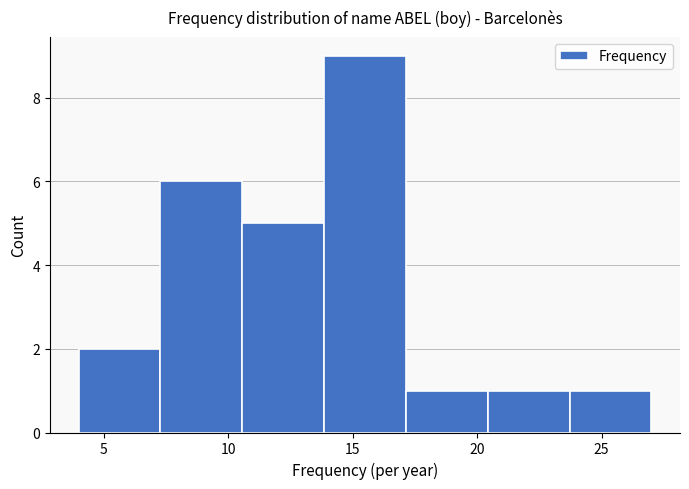

How tall is the bar that spans 23.5 to 27.0 on the x-axis? Neither the bar edges nor the heights are printed on the chart, so give them approximately, as read against the axes.

1